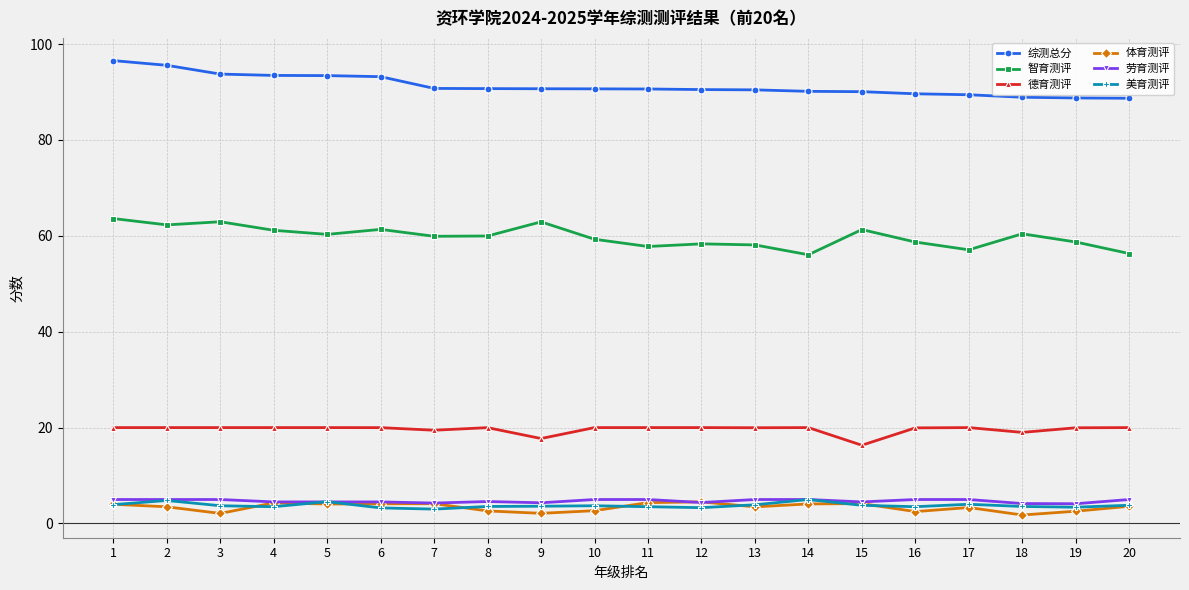

Where does the 智育测评 series first go above 59?

1